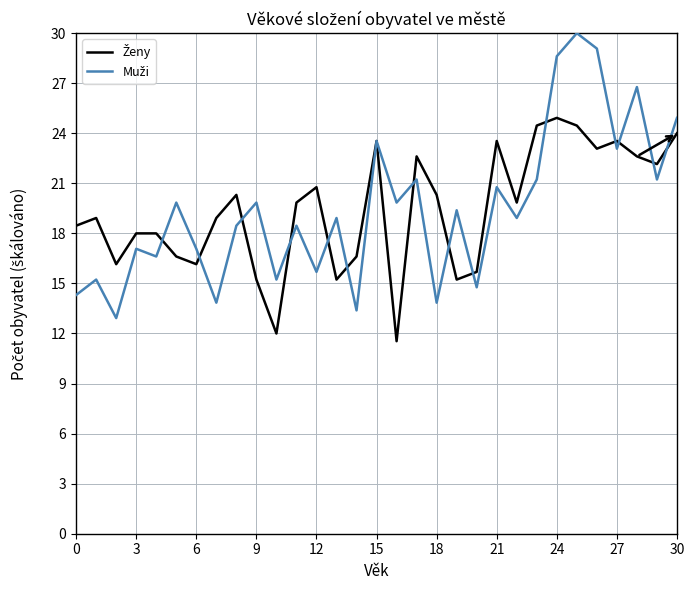

Reading left to right, what are all the values shown in this chart?

Ženy: 18.5	18.9	16.2	18.0	18.0	16.6	16.2	18.9	20.3	15.2	12.0	19.8	20.8	15.2	16.6	23.5	11.5	22.6	20.3	15.2	15.7	23.5	19.8	24.5	24.9	24.5	23.1	23.5	22.6	22.2	24.0
Muži: 14.3	15.2	12.9	17.1	16.6	19.8	17.1	13.8	18.5	19.8	15.2	18.5	15.7	18.9	13.4	23.5	19.8	21.2	13.8	19.4	14.8	20.8	18.9	21.2	28.6	30.0	29.1	23.1	26.8	21.2	24.9